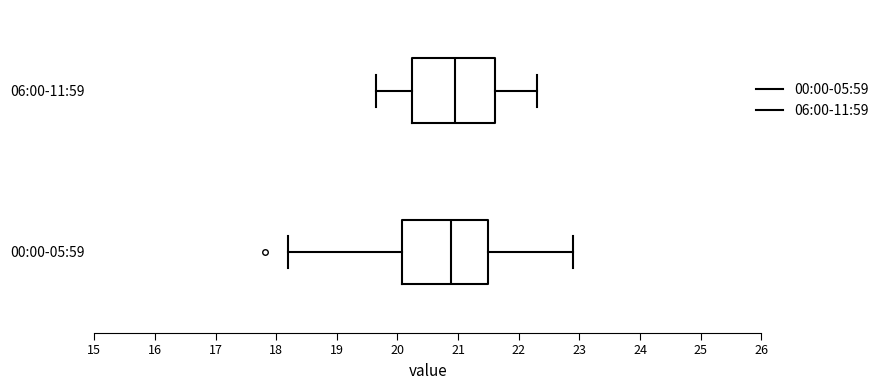

Reading bottom to top, transcribe this box plot: for each box, give where its median line is, the range the box spans, and where its two whiskers end, as read against the x-axis. The values are not printed on the chart, so give them approximately, as read against the axis.

00:00-05:59: median 20.9, box 20.1 to 21.5, whiskers 18.2 to 22.9
06:00-11:59: median 21.0, box 20.2 to 21.6, whiskers 19.7 to 22.3